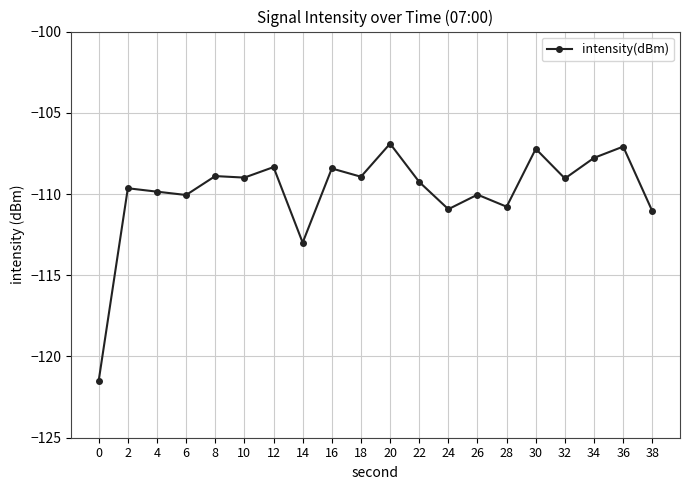

What is the maximum value shown in the chart?

-106.9